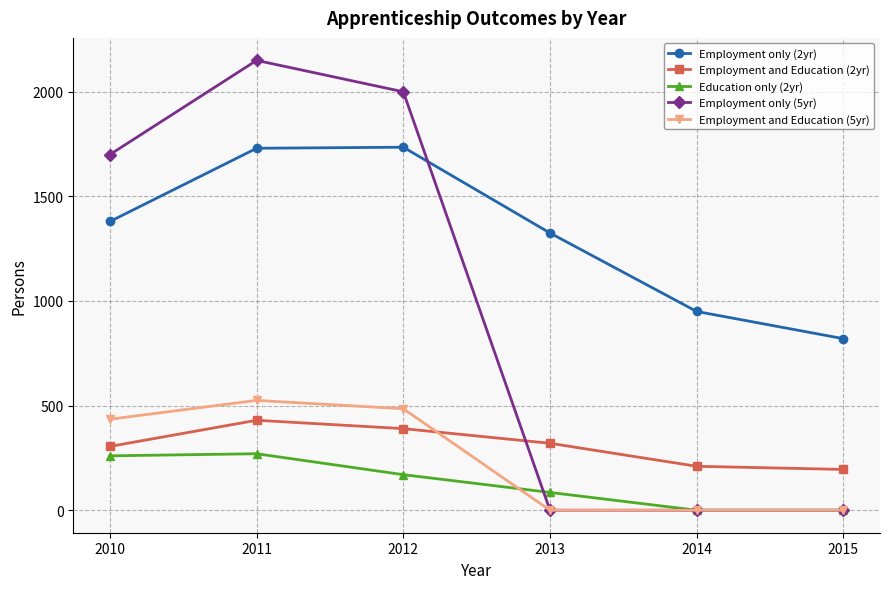

At which label does Education only (2yr) first exceed 170?

2010